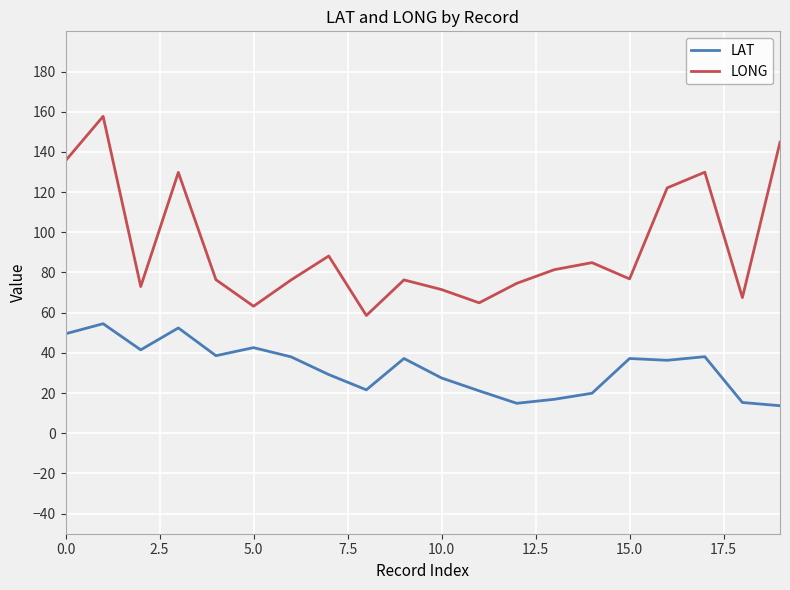

What is the difference between the maximum and minimum values in the LONG series?

99.1